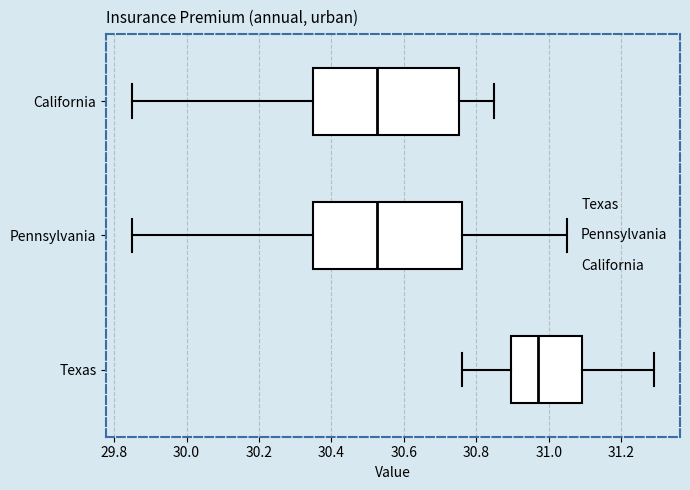

Which box's median line is the furthest to the right?

Texas